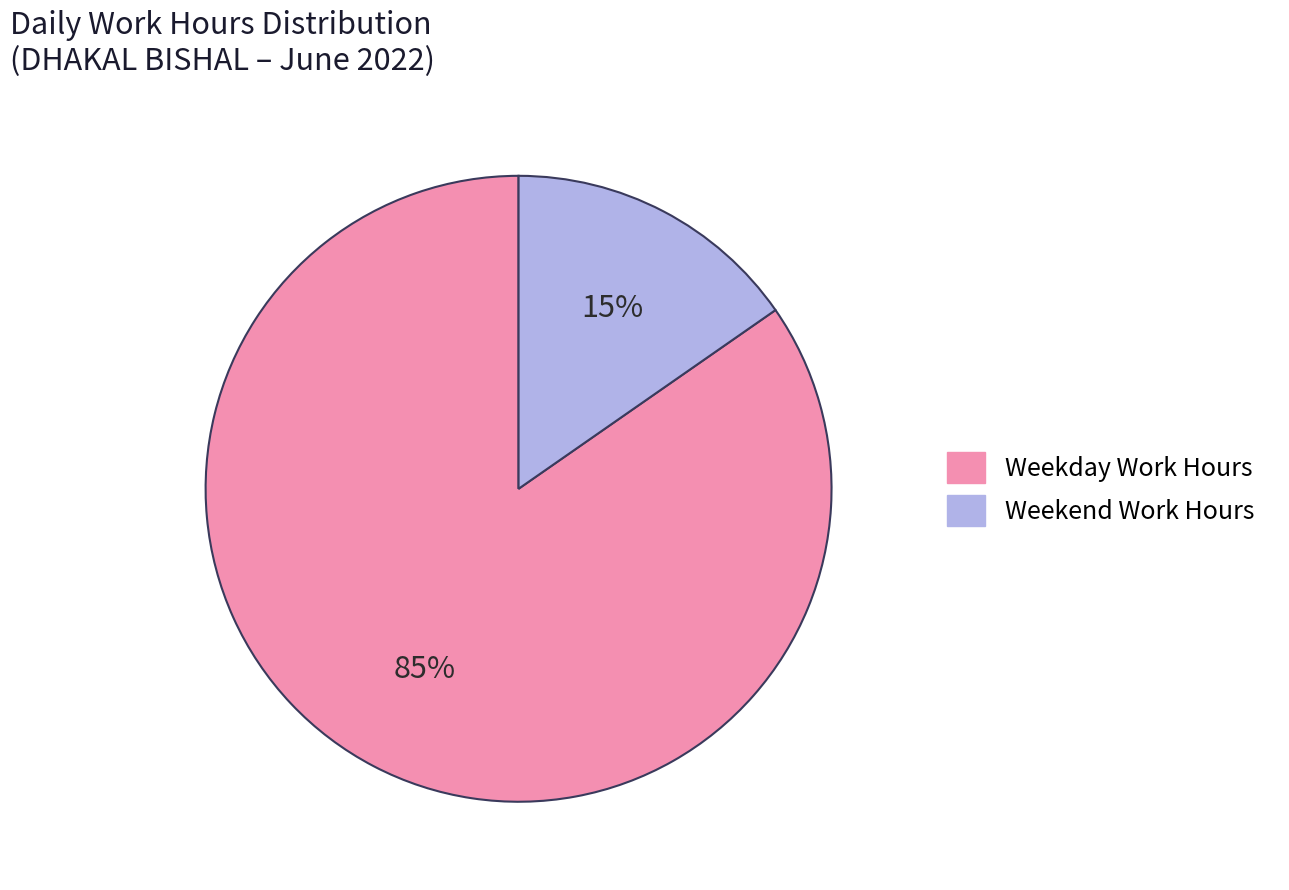

Does any single category account for the majority?

Yes